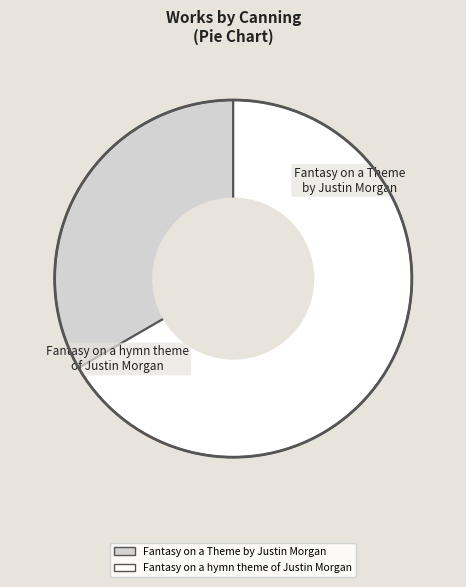

Combined, do Fantasy on a hymn theme of Justin Morgan and Fantasy on a Theme by Justin Morgan account for over 50%?

Yes